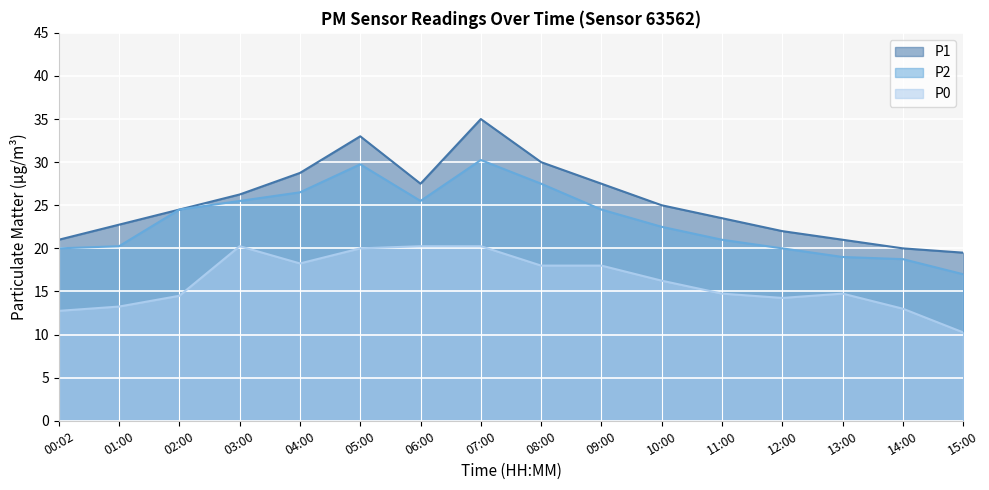

What is the total value across all series at 01:00?

56.2